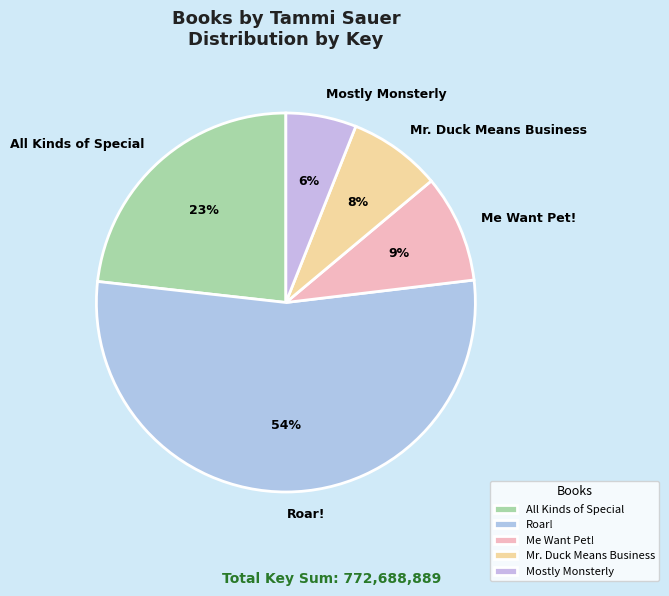

To the nearest percent, what portion does All Kinds of Special represent?

23%